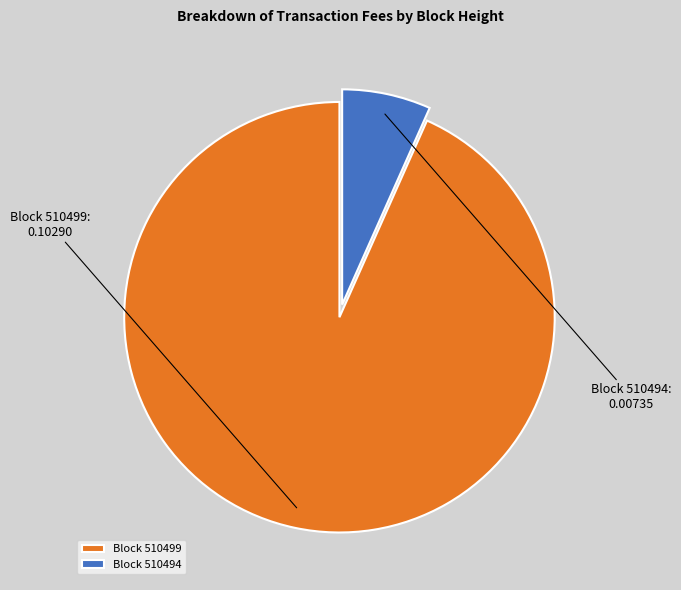

Rank the categories by value from lowest to highest.

Block 510494, Block 510499